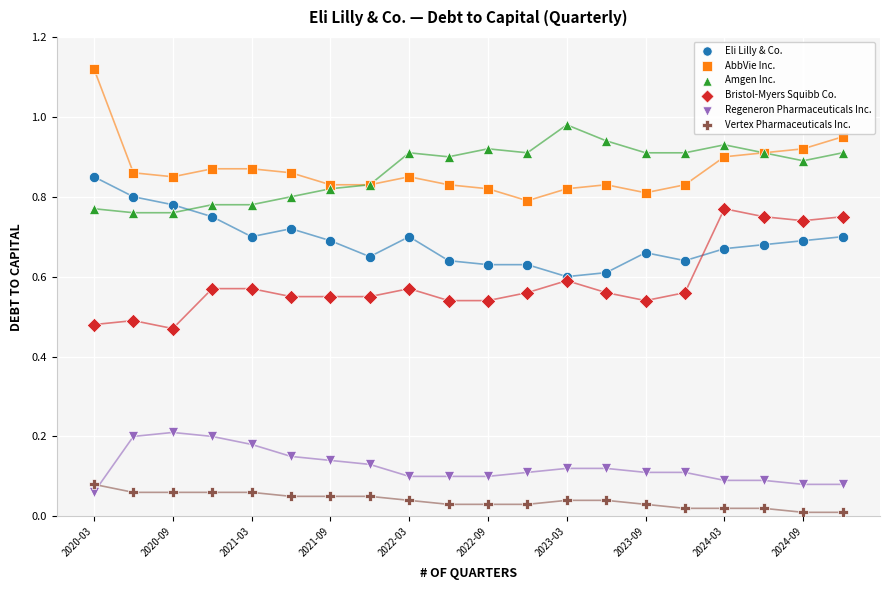

Which series reaches the minimum Y coordinate?

Vertex Pharmaceuticals Inc.